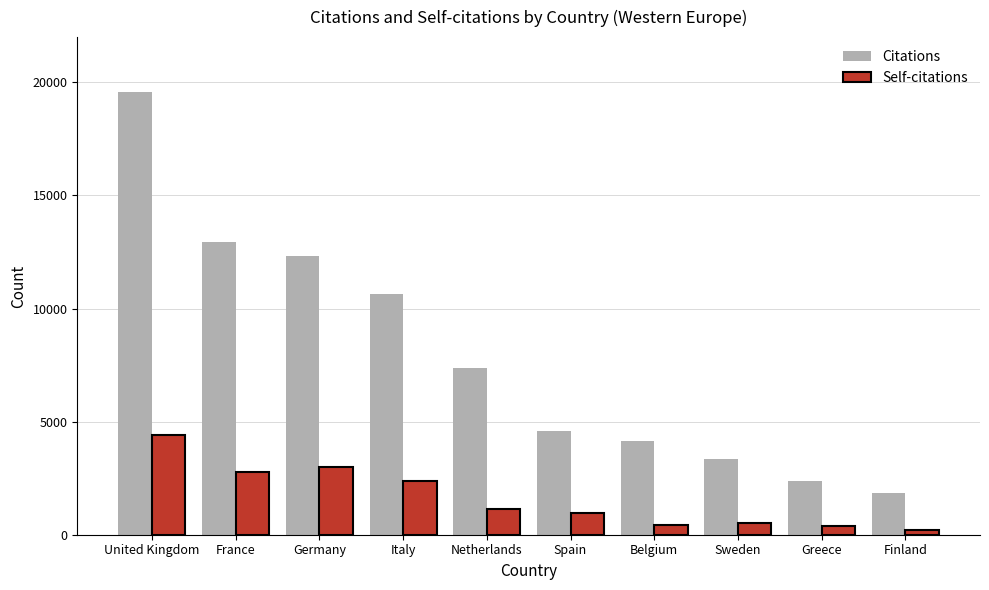

Is the value of Self-citations at United Kingdom greater than the value of Citations at Netherlands?

No